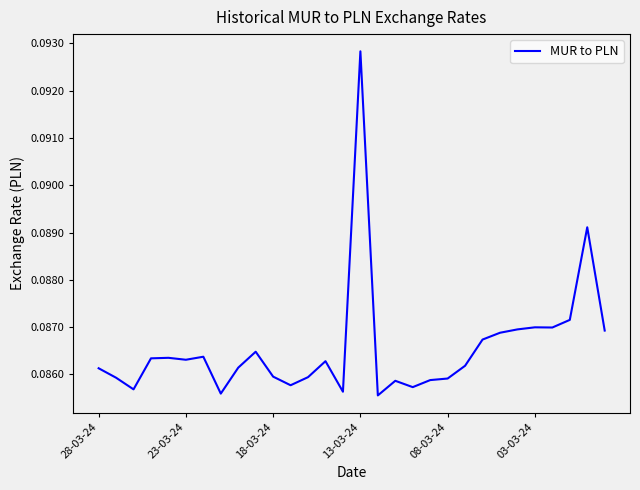

Does the chart have visible grid lines?

No